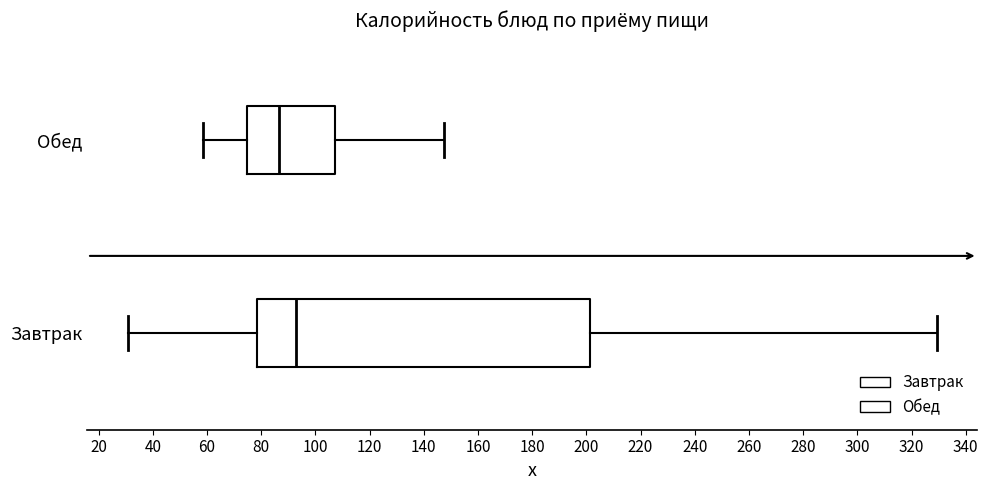

Which box's median line is the furthest to the left?

Обед